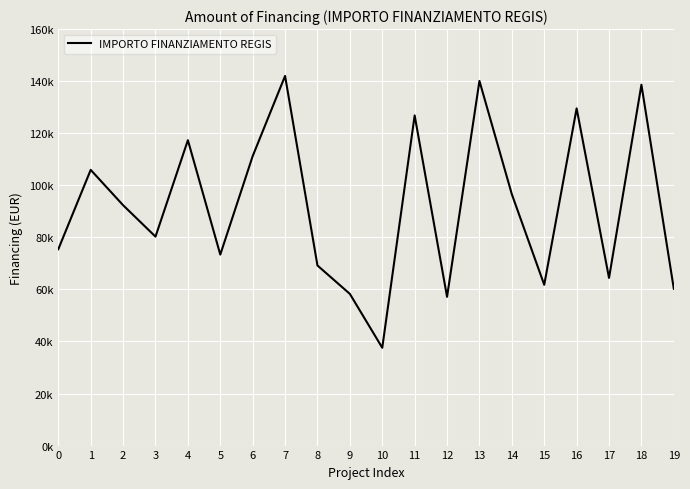

Is this an area chart (filled region under the line)?

No